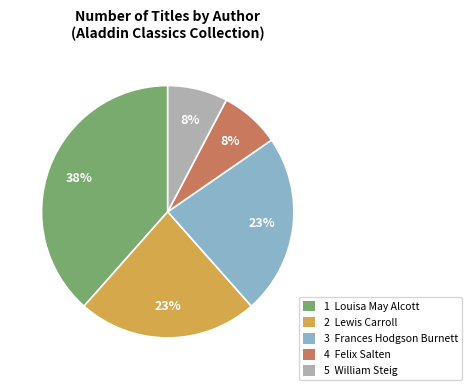

To the nearest percent, what percentage of the pie is 2 Lewis Carroll?

23%